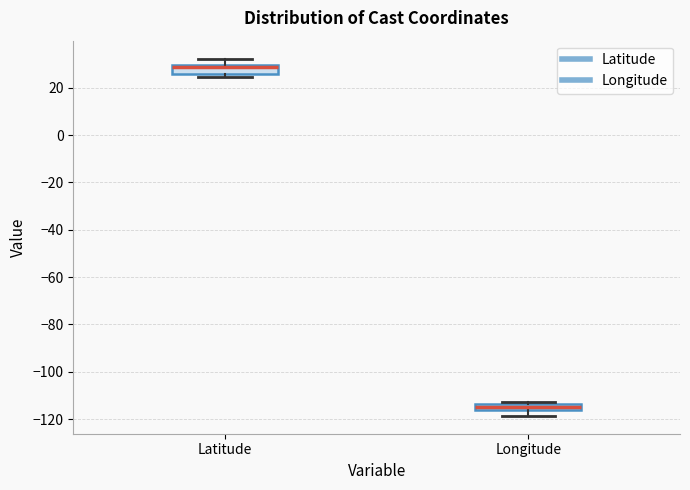

Which box has the highest median line?

Latitude